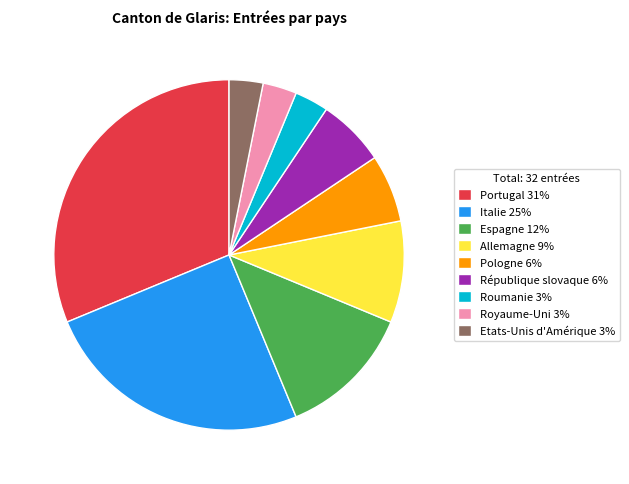

Which category has the biggest portion of the pie?

Portugal 31%